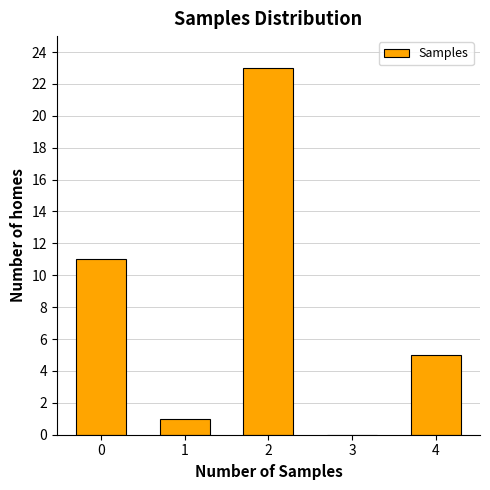

Reading left to right, transcribe all the data shown in this chart.

0=11	1=1	2=23	3=0	4=5